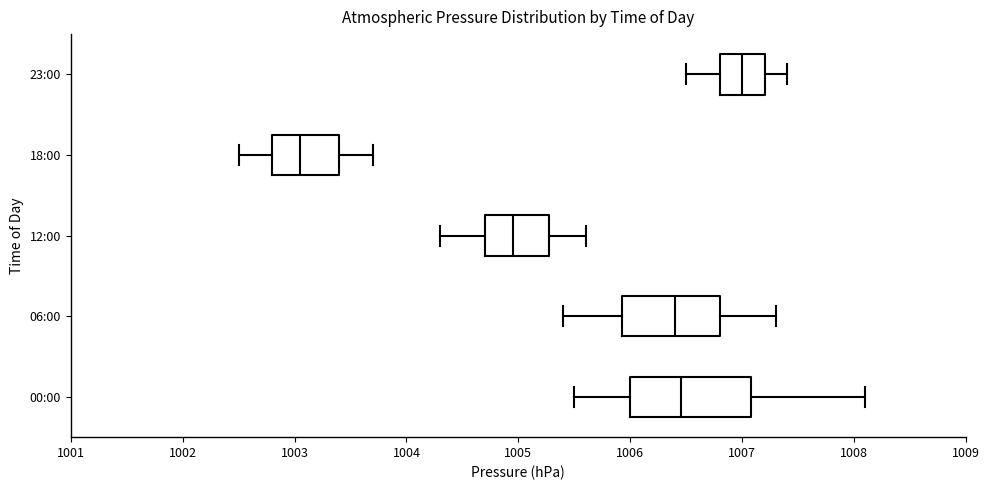

Where does the right whisker of the box for 06:00 end on the x-axis? The values are not printed on the chart, so give them approximately, as read against the axis.

1007.3